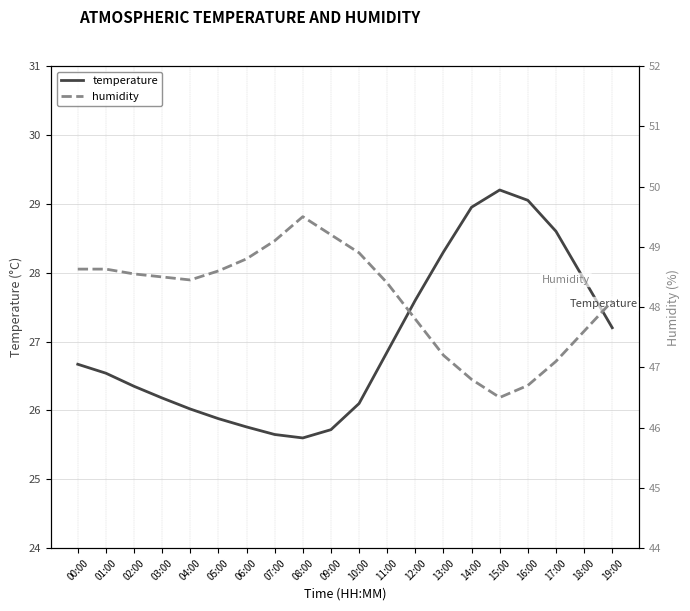

True or false: temperature and humidity cross at least once.

False